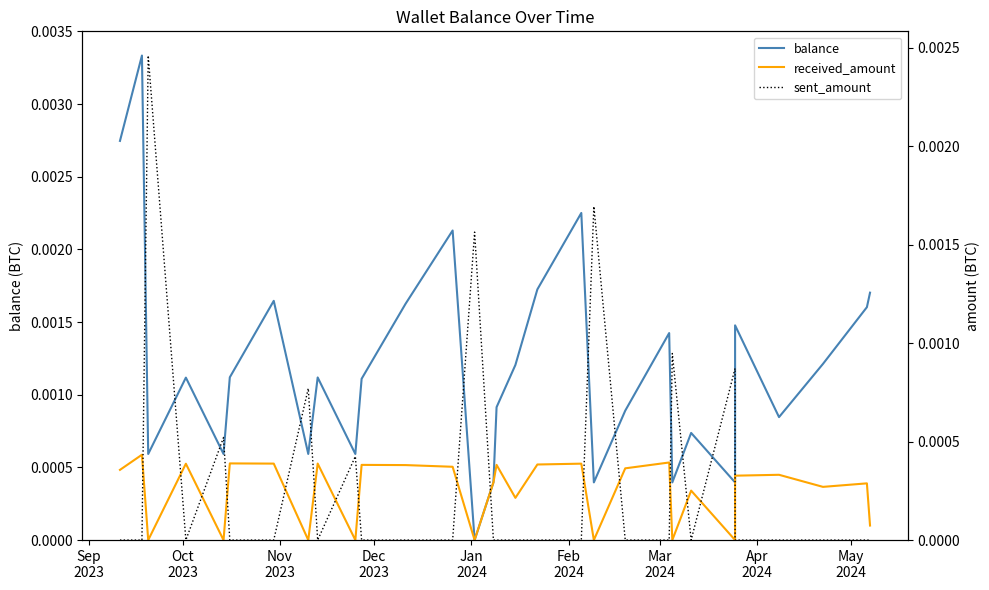

In balance, how many points are lower than both neighbors (excluding endpoints)?

8